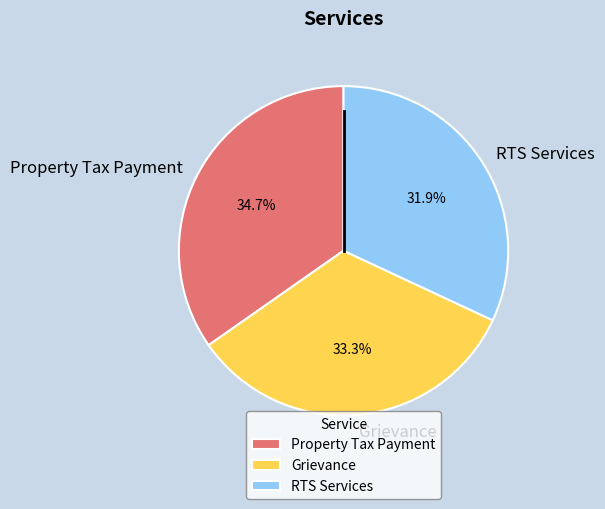

The Property Tax Payment slice represents 35% of the pie. True or false?

True